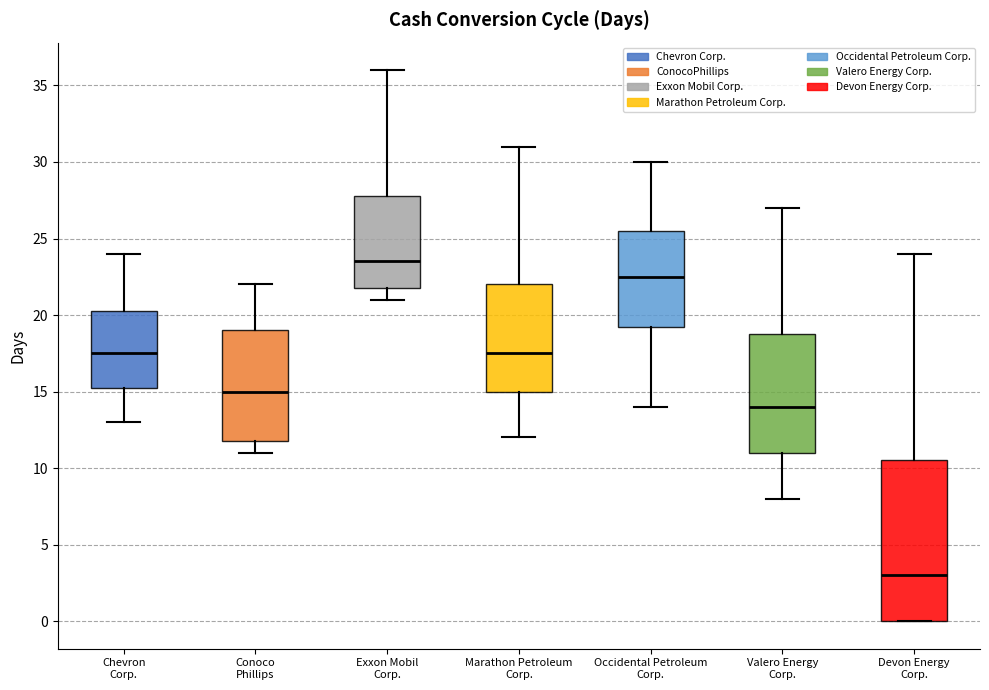

Comparing the boxes themselves (not the whiskers), which one is the tallest?

Devon Energy Corp.